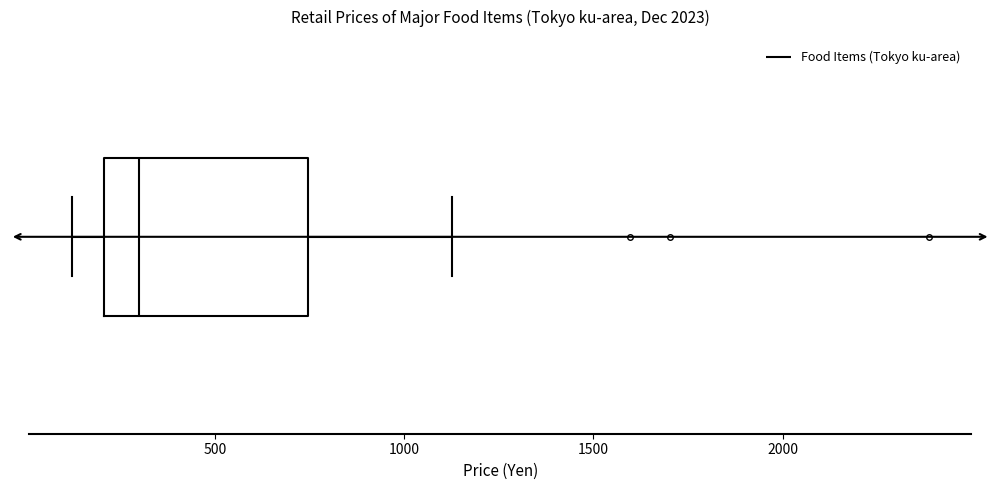

Transcribe this box plot: give where the median line is, the range the box spans, and where the two whiskers end, as read against the x-axis. The values are not printed on the chart, so give them approximately, as read against the axis.

median 300, box 200 to 750, whiskers 100 to 1150